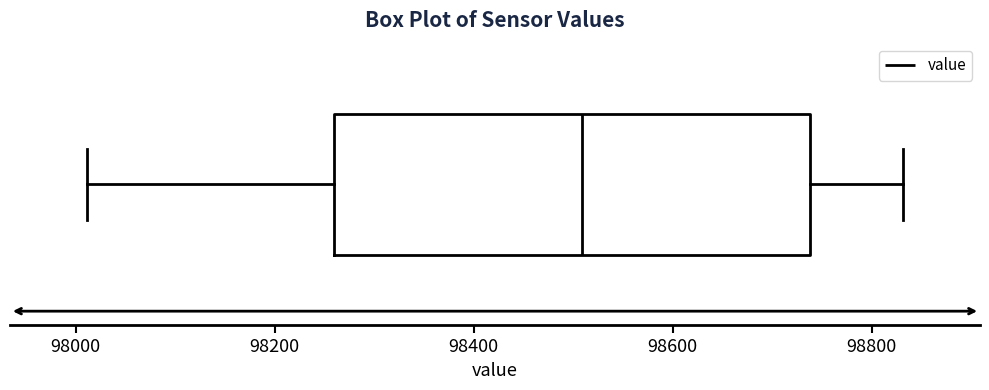

Where does the median line of the box sit on the x-axis? The values are not printed on the chart, so give them approximately, as read against the axis.

98500